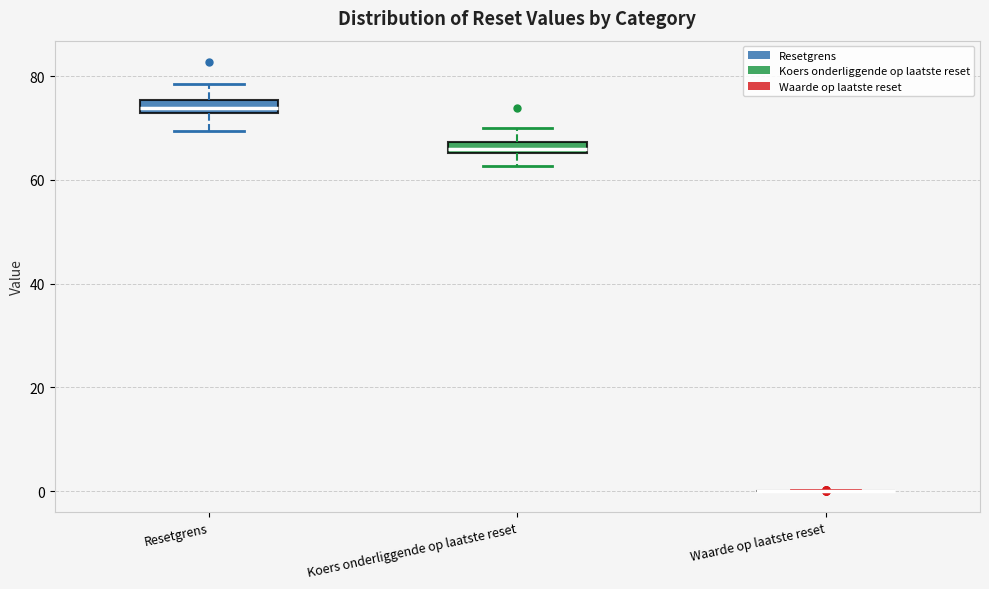

Where does the upper whisker of the box for Resetgrens end on the y-axis? The values are not printed on the chart, so give them approximately, as read against the axis.

78